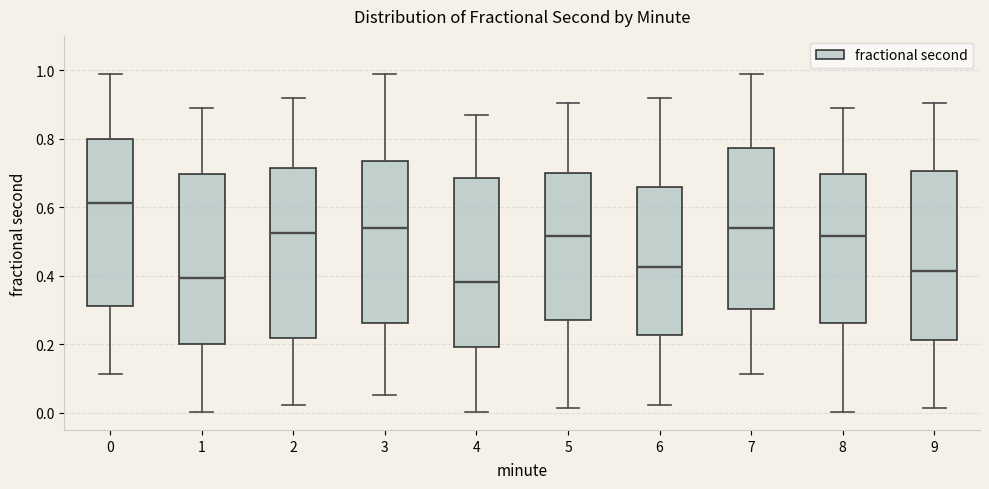

Which box has the highest median line?

0